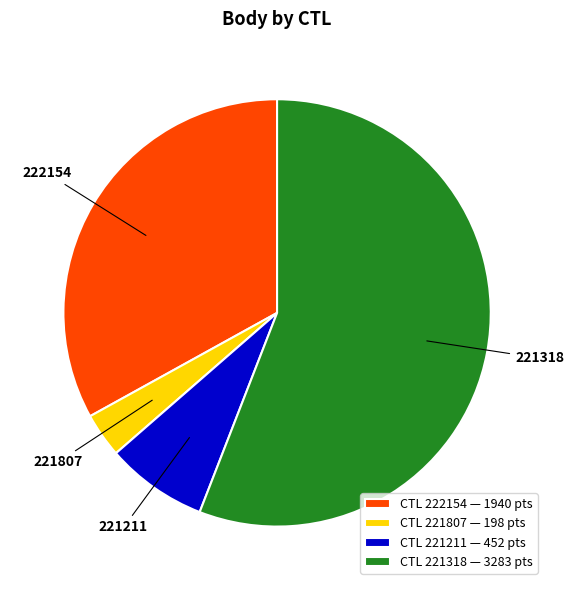

What is the majority slice?

221318